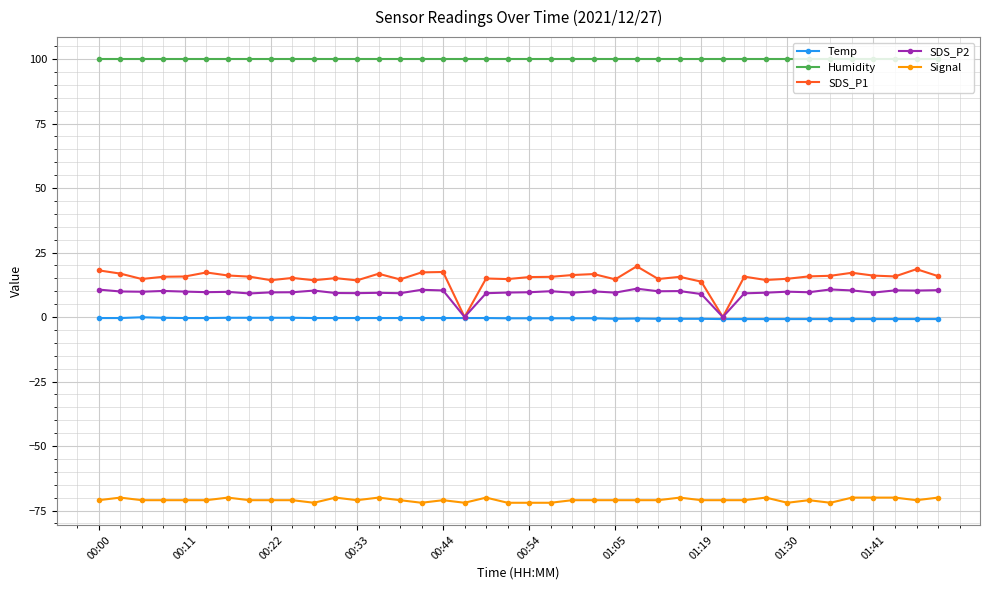

True or false: Humidity and SDS_P1 cross at least once.

False